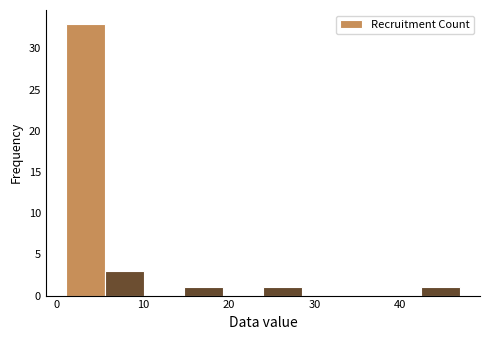

Reading left to right, transcribe this chart: for each bar, give the range it covers on the x-axis and its height. Neither the bar edges nor the heights are printed on the chart, so give them approximately, as read against the axes.

1.0 to 5.6: 33
5.6 to 10.2: 3
10.2 to 14.8: 0
14.8 to 19.4: 1
19.4 to 24.0: 0
24.0 to 28.6: 1
28.6 to 33.2: 0
33.2 to 37.8: 0
37.8 to 42.4: 0
42.4 to 47.0: 1